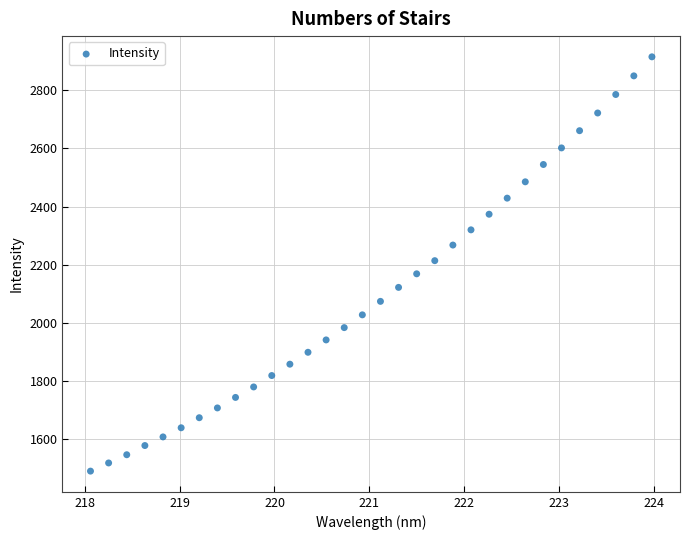

What is the range of Y values (max minus min)?

1426.6